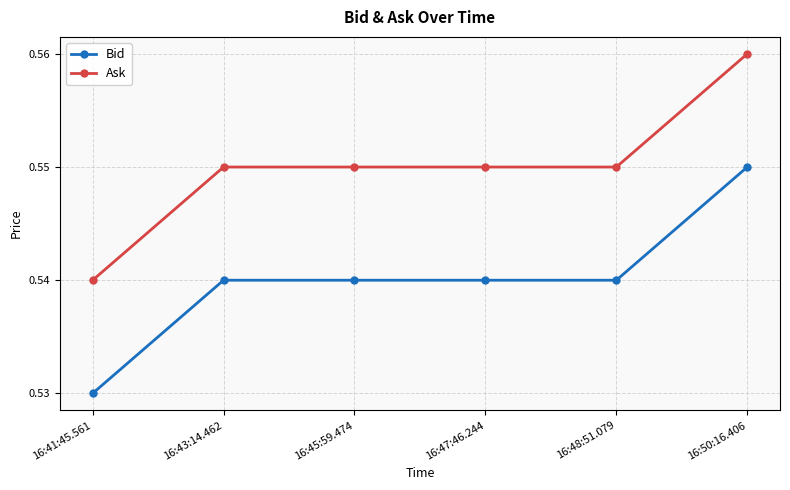

At which category does the chart reach its minimum across all series?

16:41:45.561